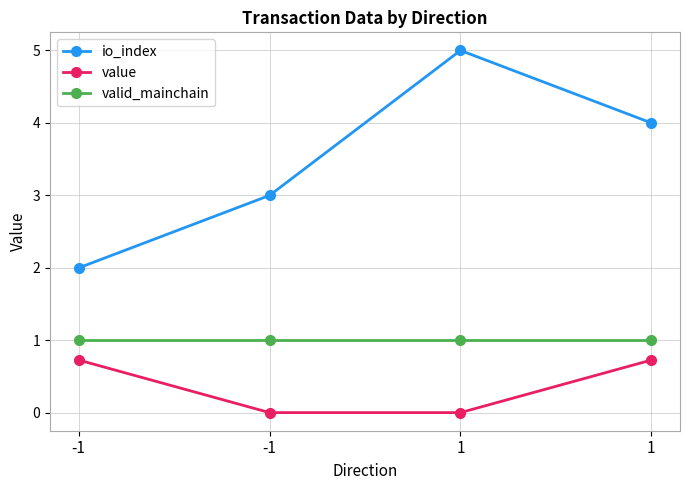

List the series in order of their peak value, highest first.

io_index, valid_mainchain, value